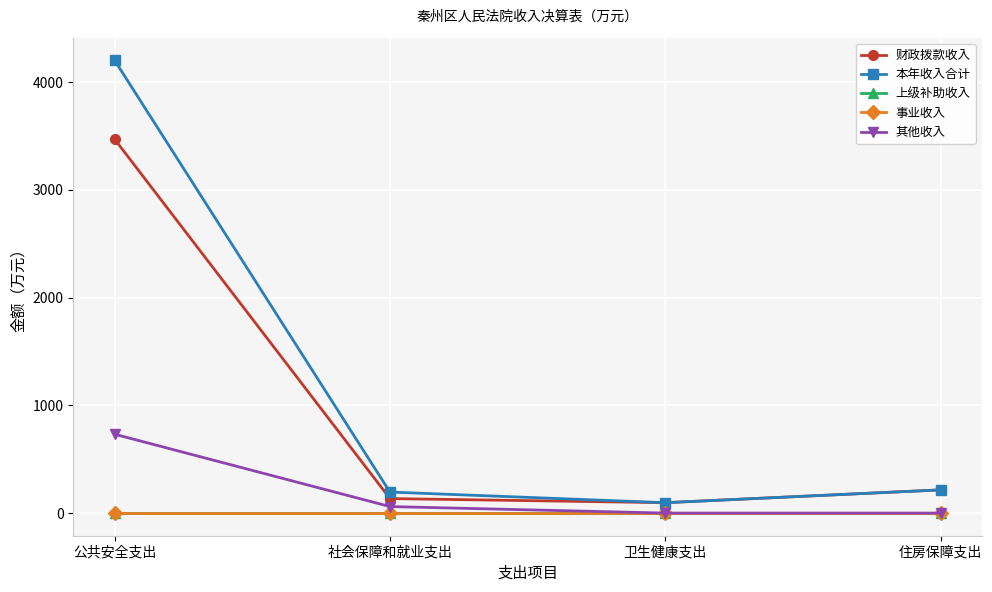

Which category has the lowest value in the 财政拨款收入 series?

卫生健康支出